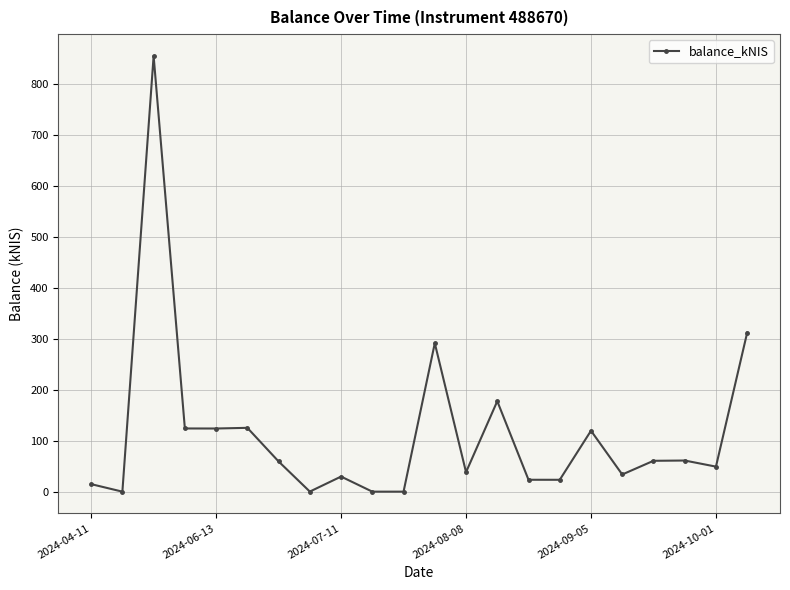

What is the value of the 7th point from the left?

59.3